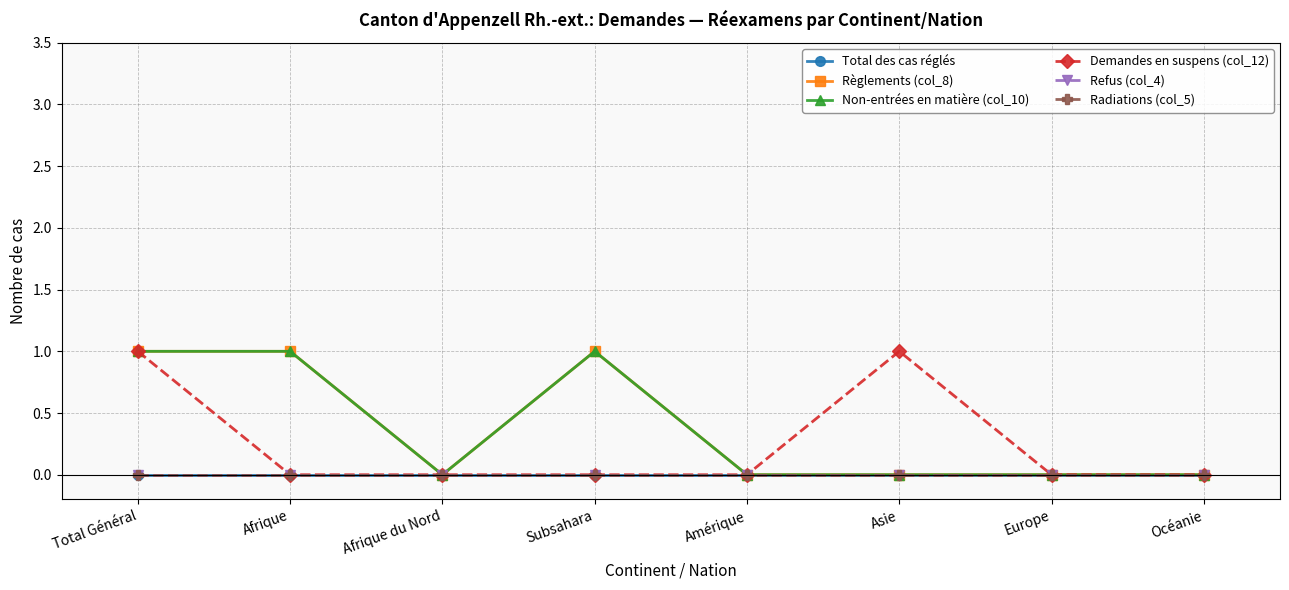

Which series has the largest total across all categories?

Règlements (col_8)